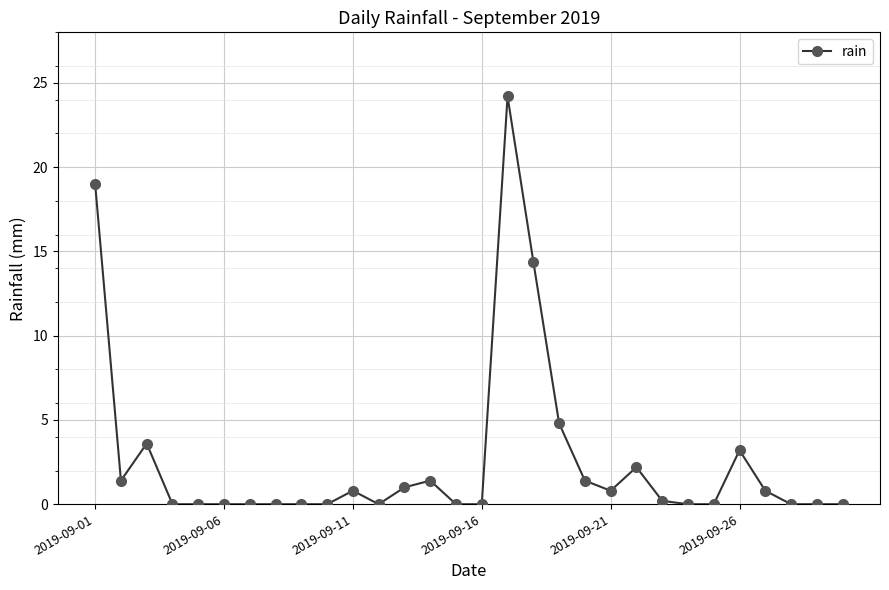

Is this an area chart (filled region under the line)?

No